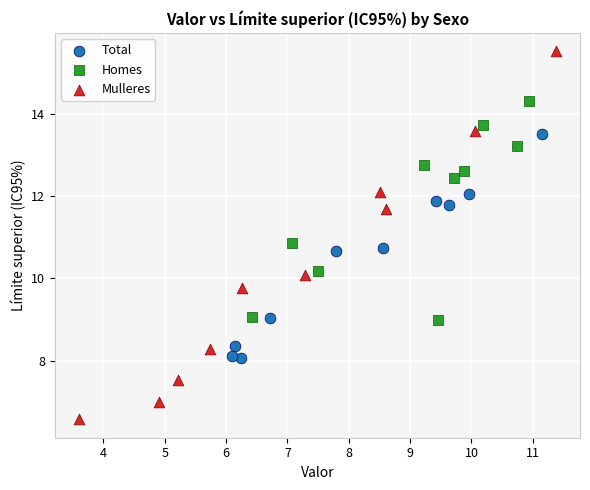

Which series has the largest Y range (max minus min)?

Mulleres